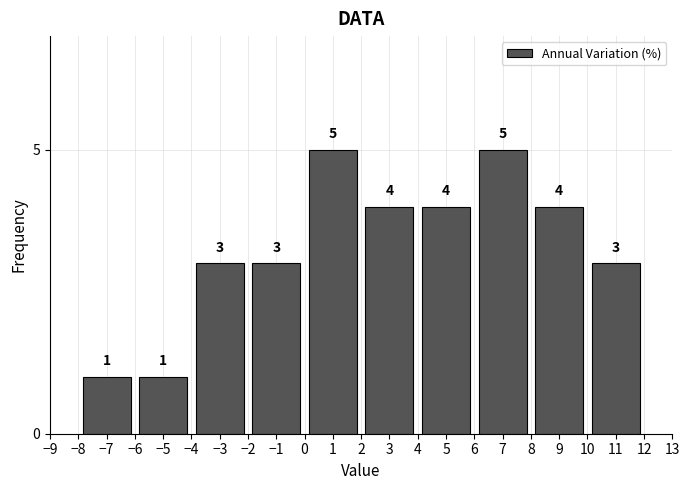

Reading left to right, list every bar in this chart as the range it spans on the x-axis followed by its height.

-8 to -6: 1
-6 to -4: 1
-4 to -2: 3
-2 to 0: 3
0 to 2: 5
2 to 4: 4
4 to 6: 4
6 to 8: 5
8 to 10: 4
10 to 12: 3